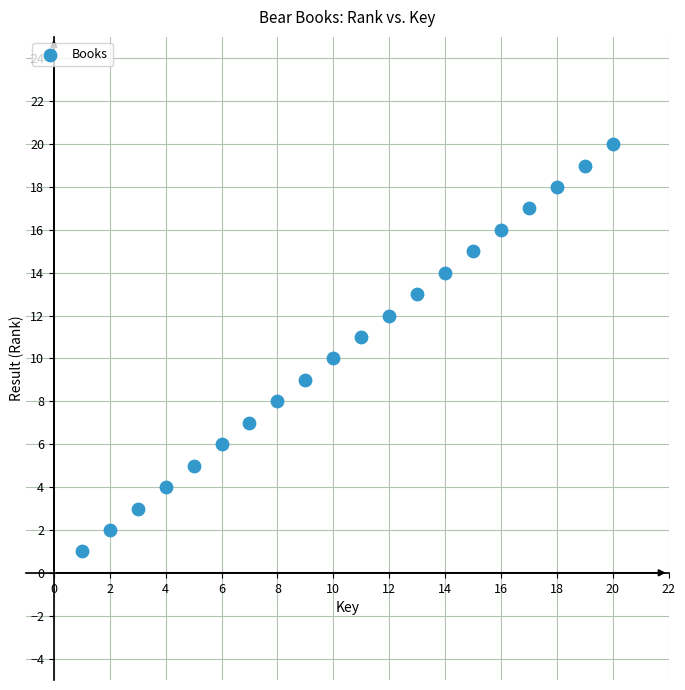

What is the range of X values (max minus min)?

19